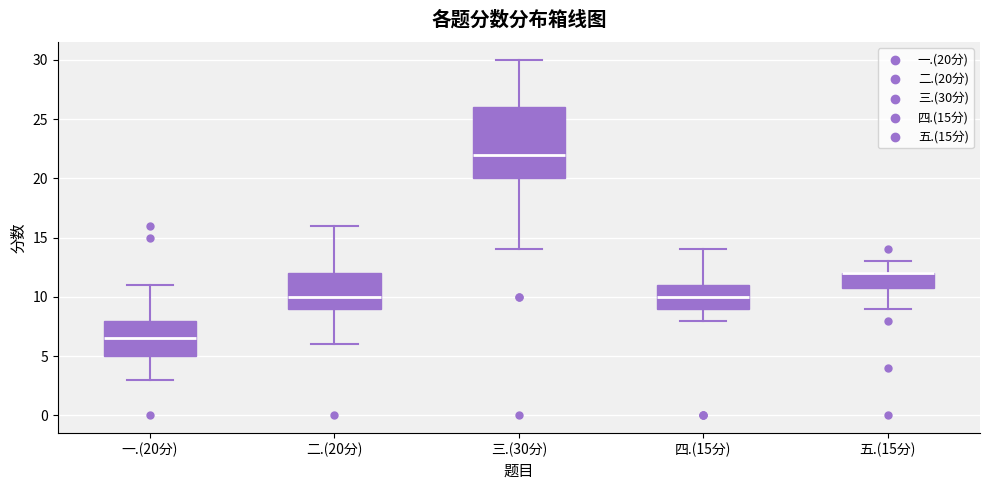

Reading left to right, transcribe this box plot: for each box, give where its median line is, the range the box spans, and where its two whiskers end, as read against the y-axis. The values are not printed on the chart, so give them approximately, as read against the axis.

一.(20分): median 6.5, box 5.0 to 8.0, whiskers 3.0 to 11.0
二.(20分): median 10.0, box 9.0 to 12.0, whiskers 6.0 to 16.0
三.(30分): median 22.0, box 20.0 to 26.0, whiskers 14.0 to 30.0
四.(15分): median 10.0, box 9.0 to 11.0, whiskers 8.0 to 14.0
五.(15分): median 12.0 (drawn on the box's upper edge), box 11.0 to 12.0, whiskers 9.0 to 13.0